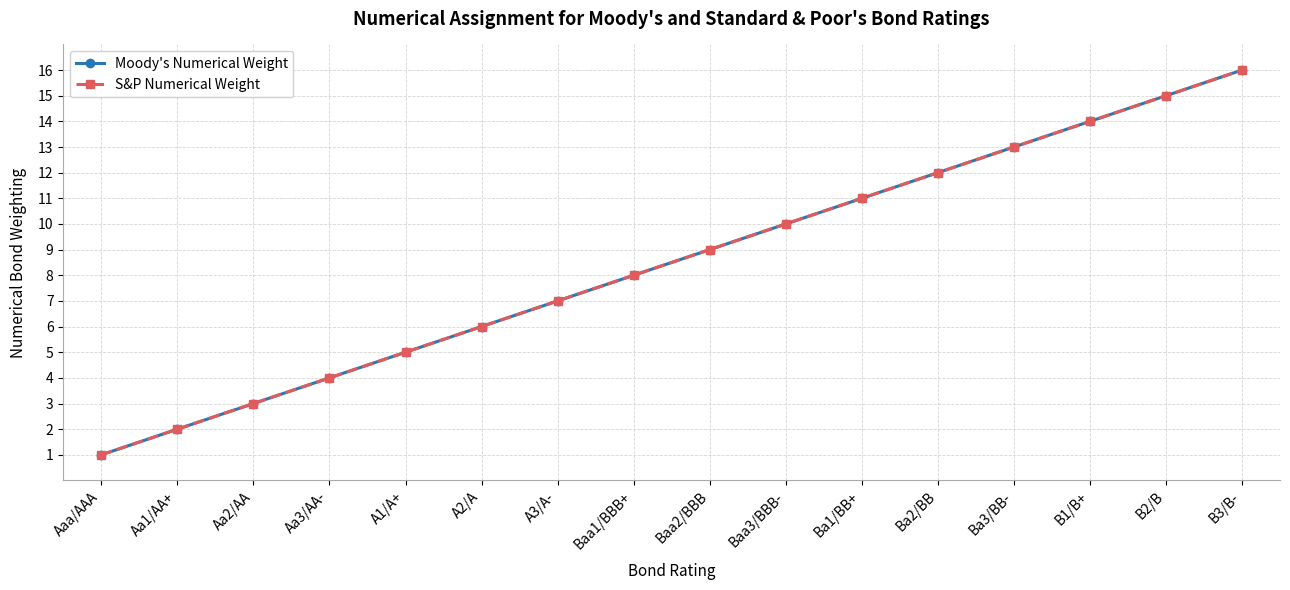

At which category is the sum across all series the highest?

B3/B-